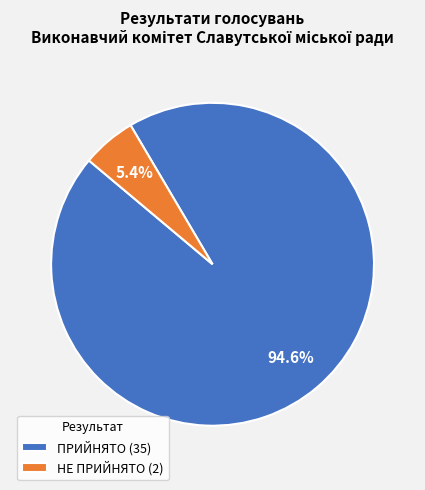

How many slices are in this pie chart?

2